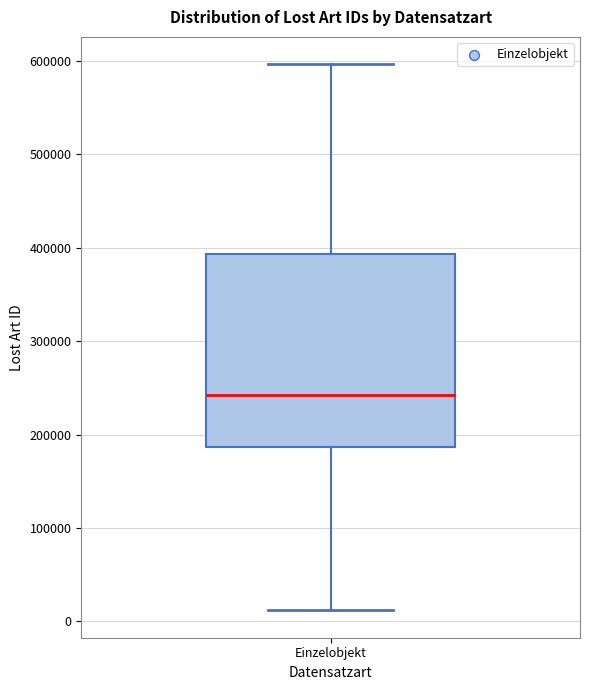

Transcribe this box plot: give where the median line is, the range the box spans, and where the two whiskers end, as read against the y-axis. The values are not printed on the chart, so give them approximately, as read against the axis.

median 240000, box 190000 to 390000, whiskers 10000 to 600000